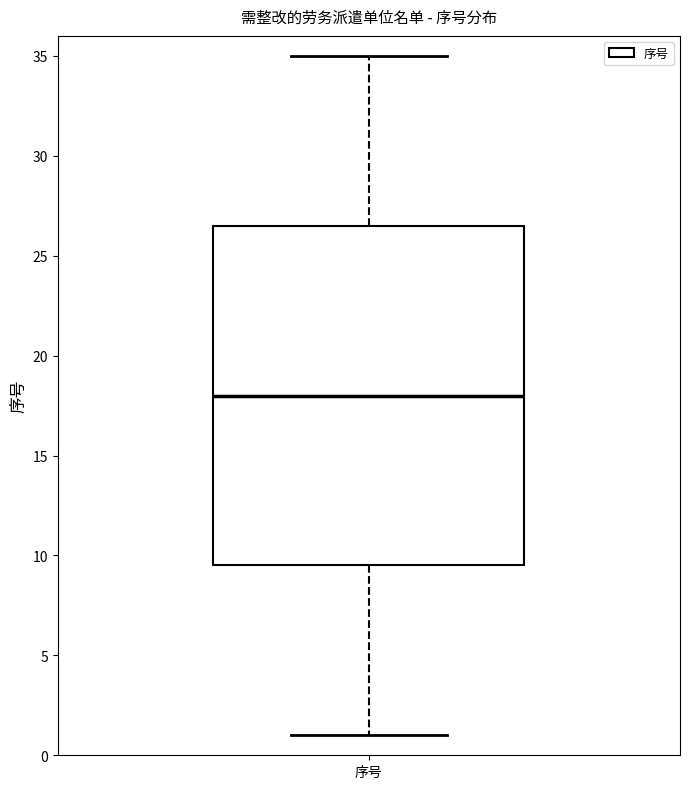

Where does the upper whisker of the box for 序号 end on the y-axis? The values are not printed on the chart, so give them approximately, as read against the axis.

35.0